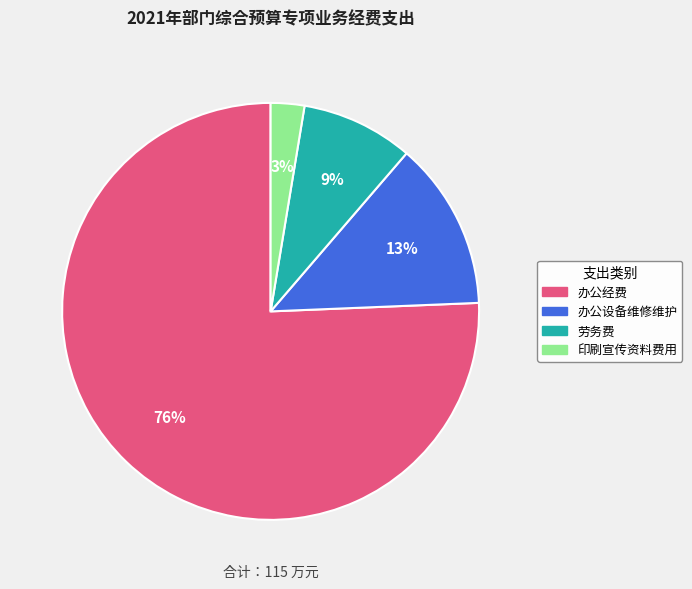

To the nearest percent, what is the average slice percentage?

25%